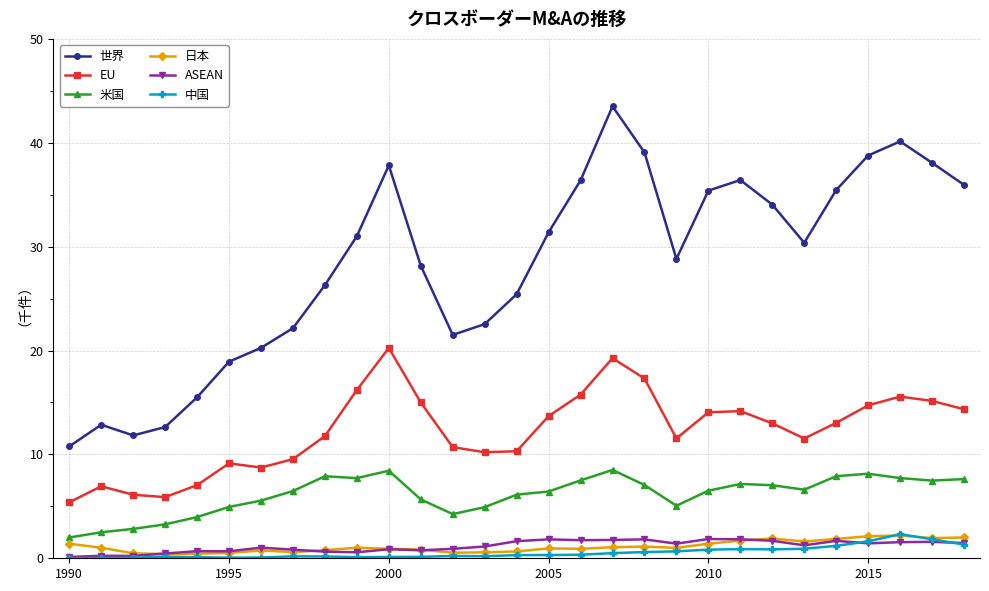

What is the value of the EU point at the 14th from the left?

10.2